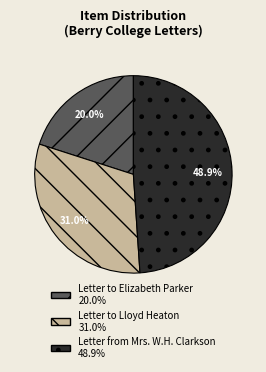

Do Letter from Mrs. W.H. Clarkson and Letter to Lloyd Heaton together represent more than half of the pie?

Yes